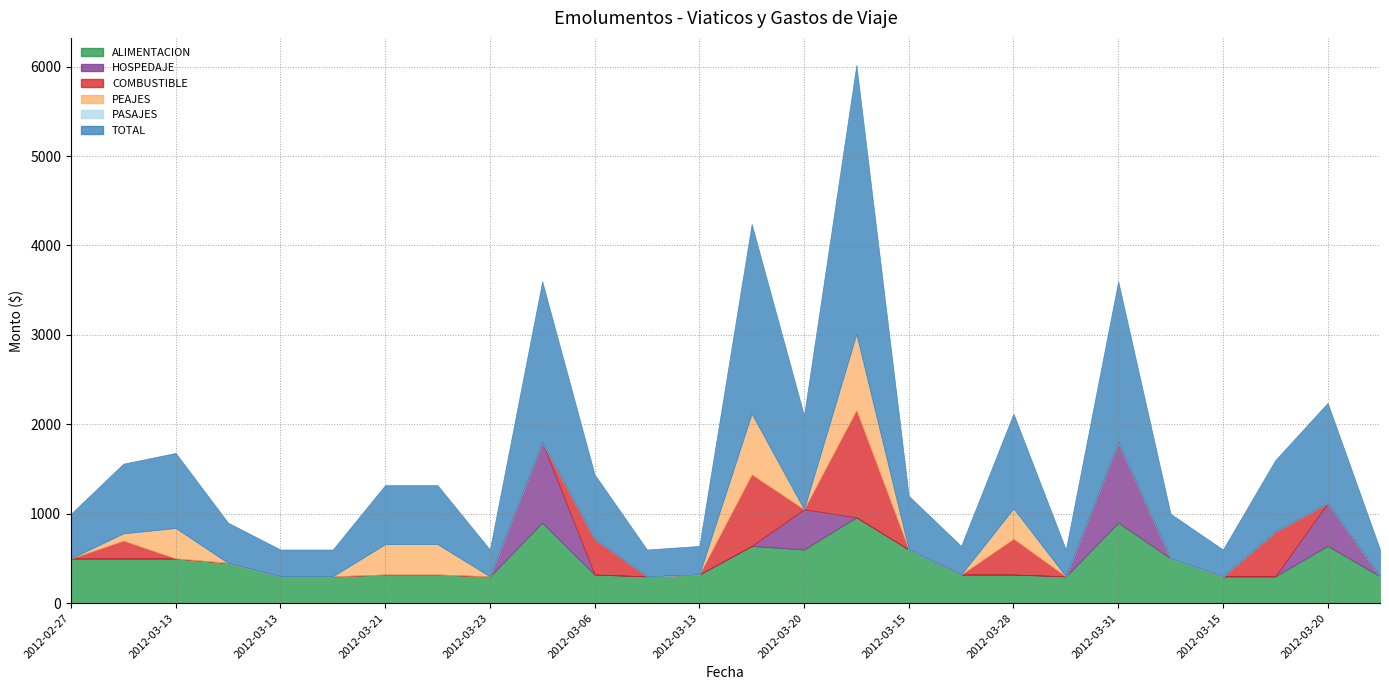

What is the total value across all series at 2012-03-28?

2120